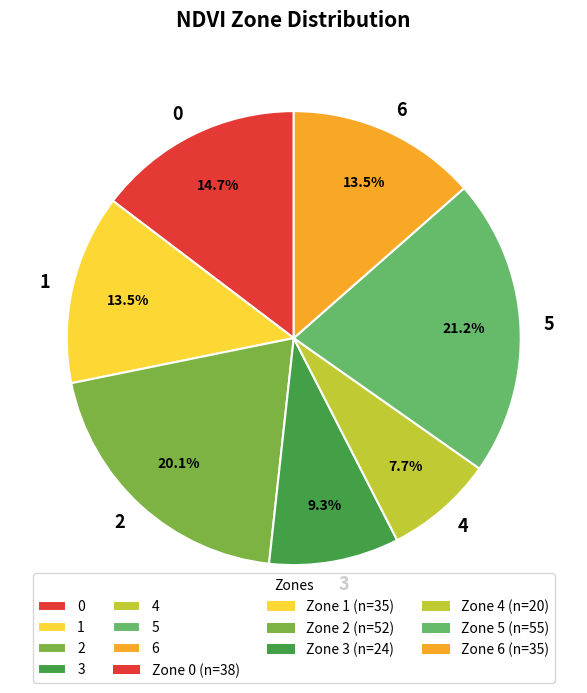

To the nearest percent, what is the combined percentage of 6 and 1?

27%